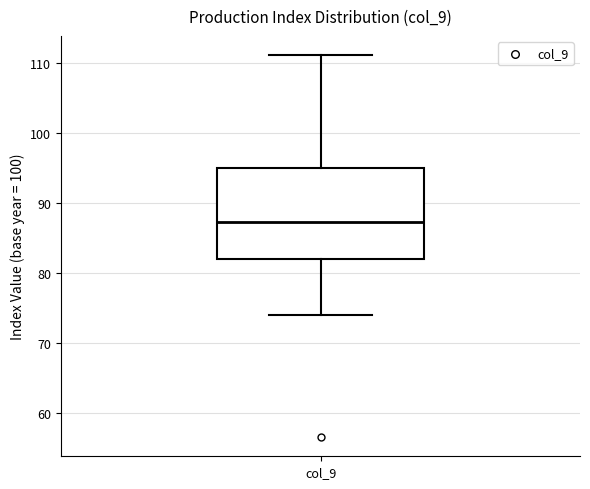

Transcribe this box plot: give where the median line is, the range the box spans, and where the two whiskers end, as read against the y-axis. The values are not printed on the chart, so give them approximately, as read against the axis.

median 87, box 82 to 95, whiskers 74 to 111